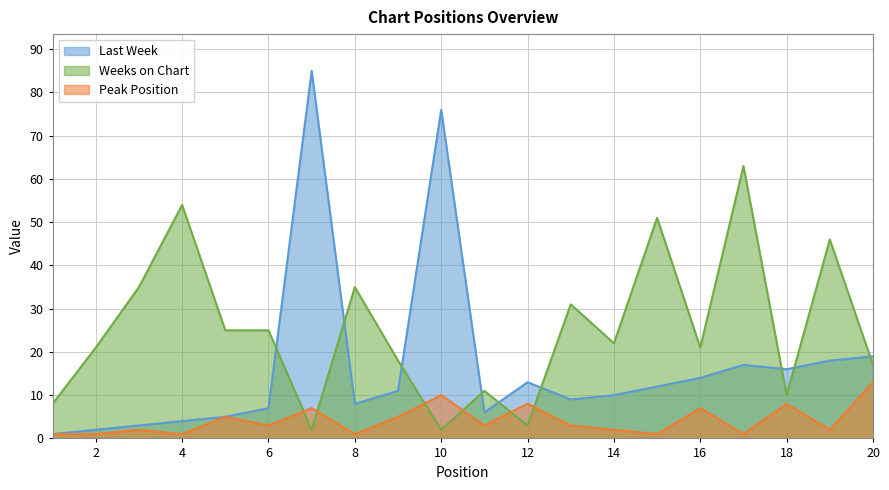

Between 19 and 2, which is larger?

19